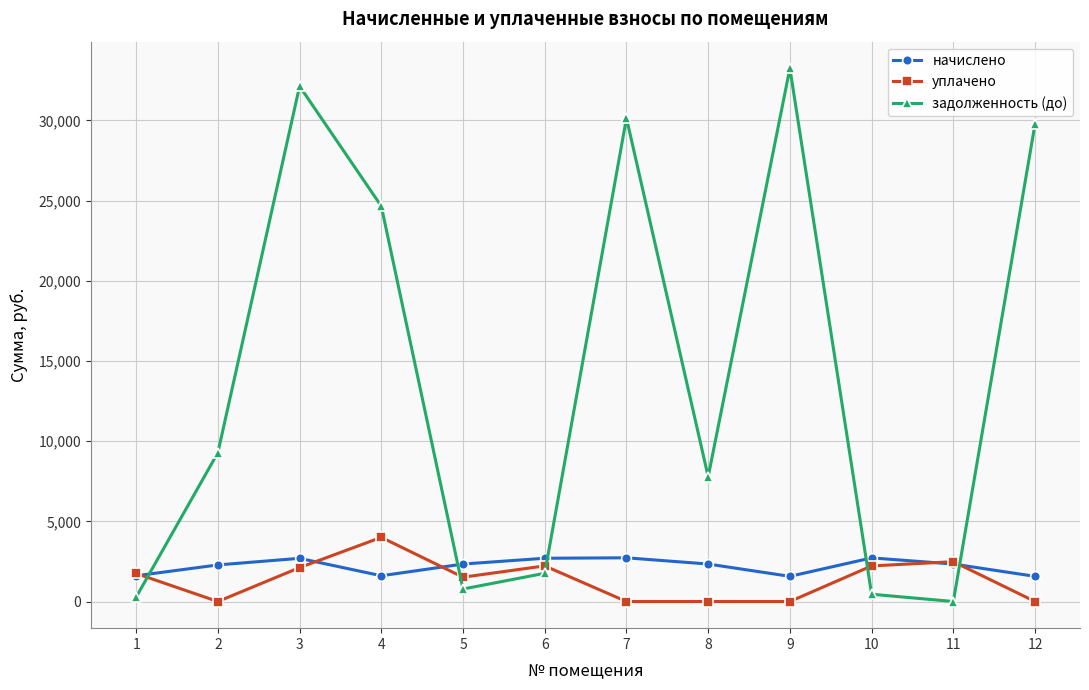

How many lines are shown in the chart?

3